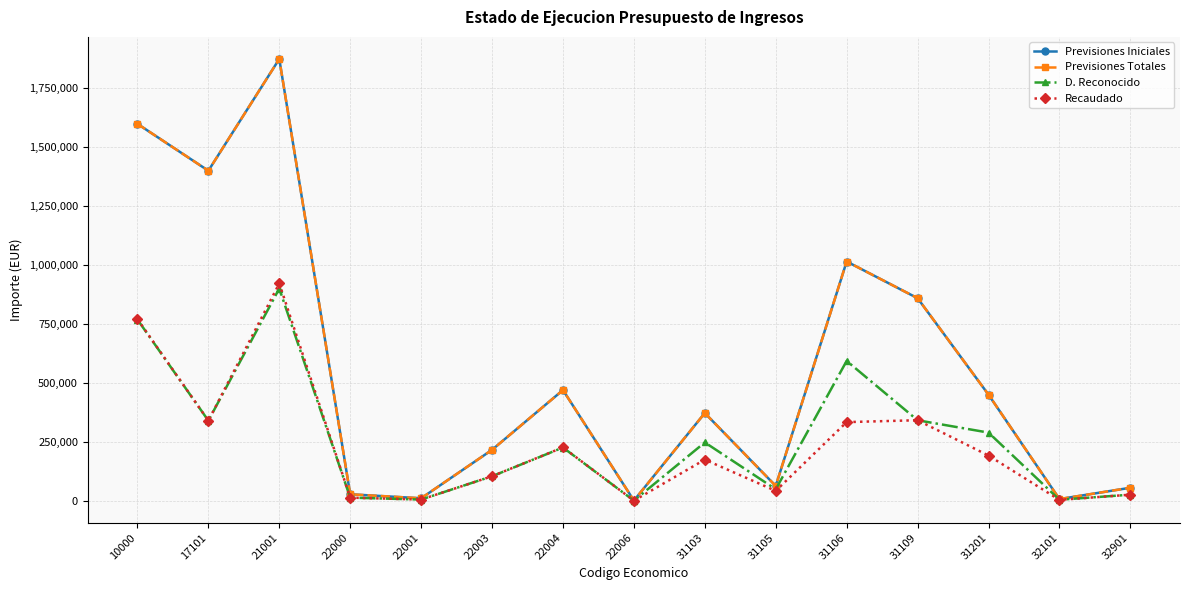

Between which two adjacent categories do D. Reconocido and Recaudado first intersect?

31106 and 31109